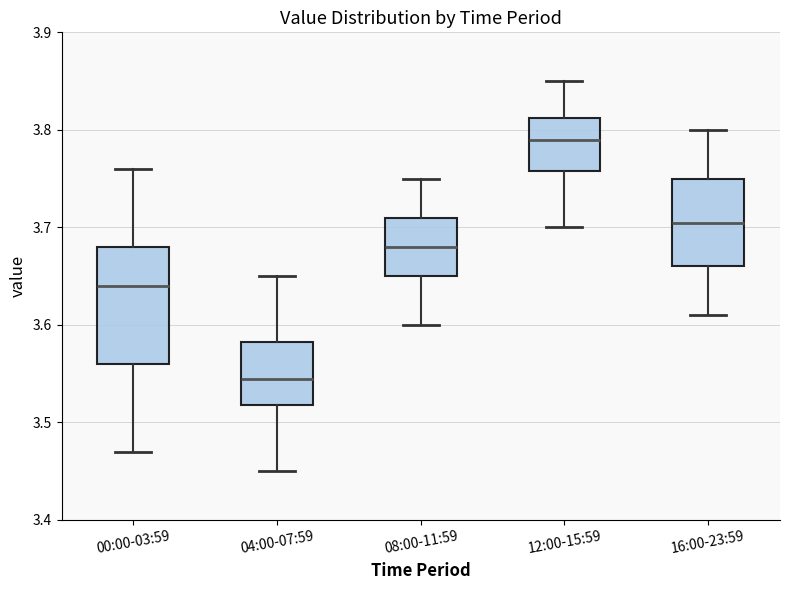

Reading left to right, transcribe this box plot: for each box, give where its median line is, the range the box spans, and where its two whiskers end, as read against the y-axis. The values are not printed on the chart, so give them approximately, as read against the axis.

00:00-03:59: median 3.64, box 3.56 to 3.68, whiskers 3.47 to 3.76
04:00-07:59: median 3.55, box 3.52 to 3.58, whiskers 3.45 to 3.65
08:00-11:59: median 3.68, box 3.65 to 3.71, whiskers 3.60 to 3.75
12:00-15:59: median 3.79, box 3.76 to 3.81, whiskers 3.70 to 3.85
16:00-23:59: median 3.71, box 3.66 to 3.75, whiskers 3.61 to 3.80